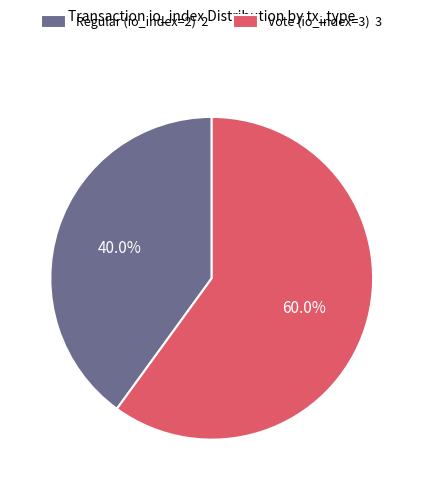

Which slice is the smallest?

Regular (io_index=2)